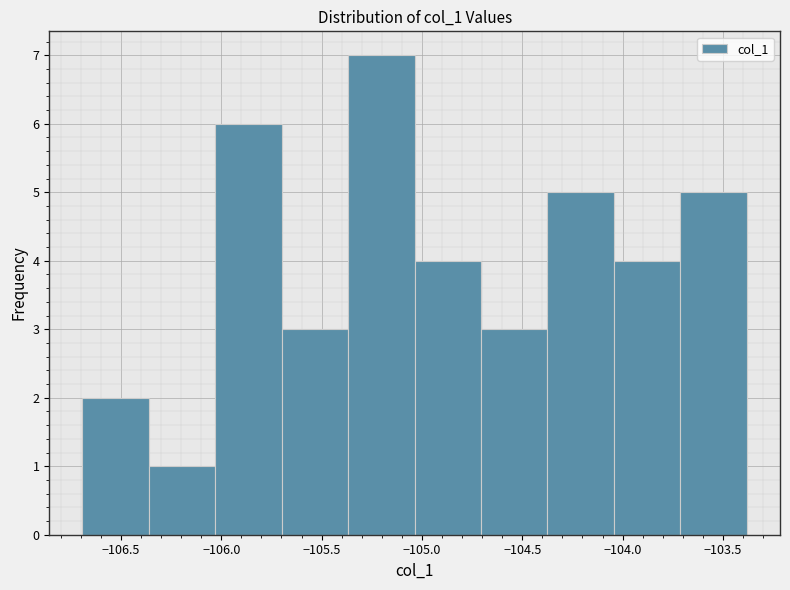

Which range on the x-axis has the tallest bar?

-105.35 to -105.05